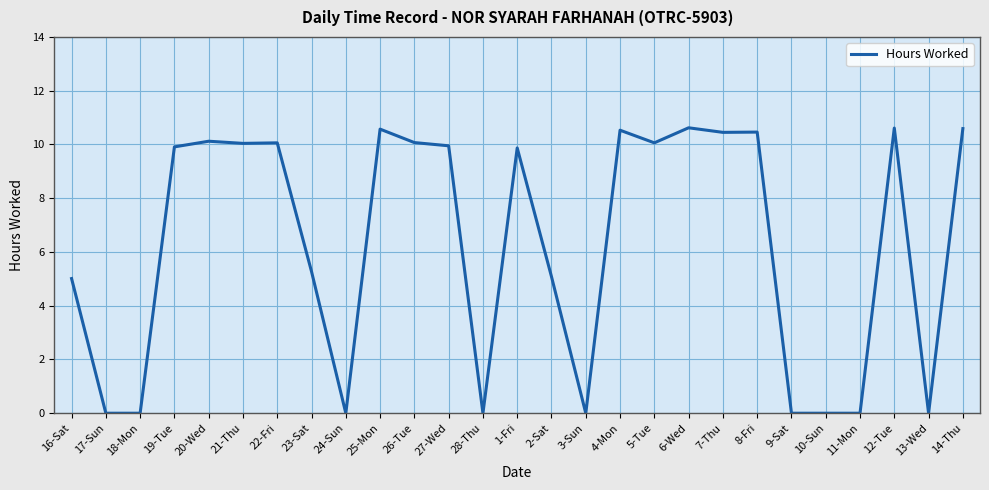

Where does the data first go above 9?

19-Tue